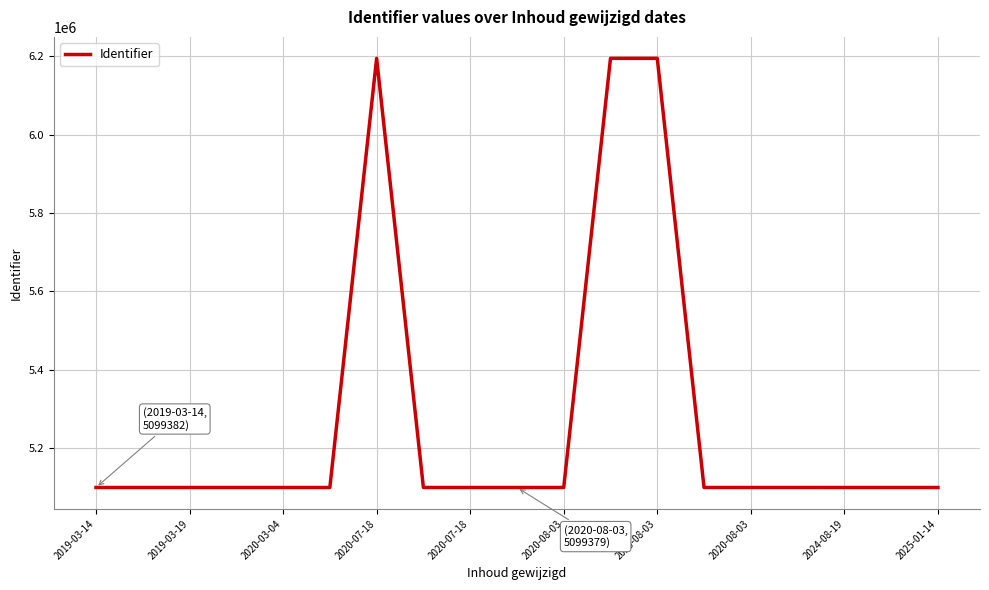

Is this an area chart (filled region under the line)?

No